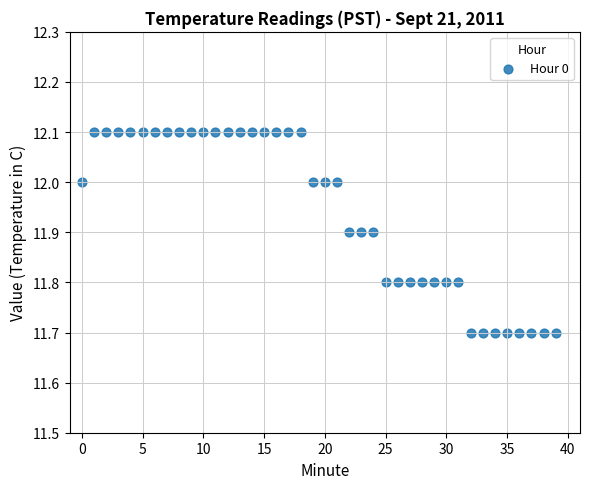

What is the range of Y values (max minus min)?

0.4